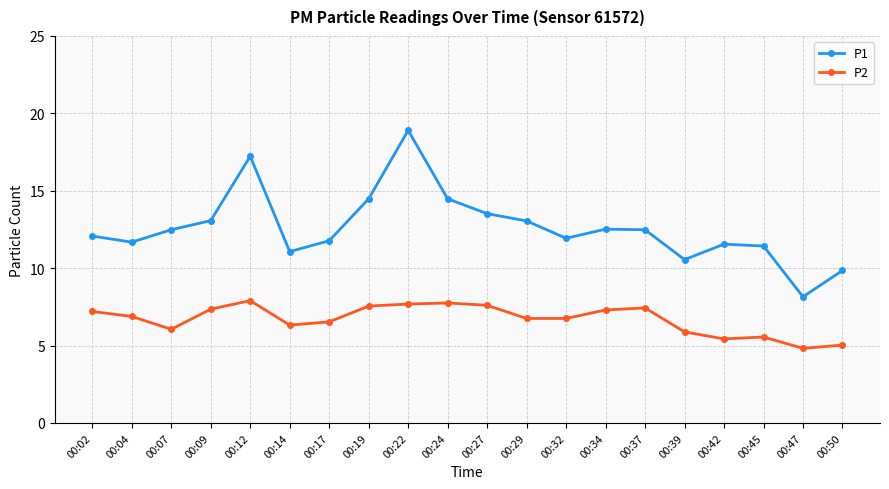

What are all the series names shown in the legend?

P1, P2